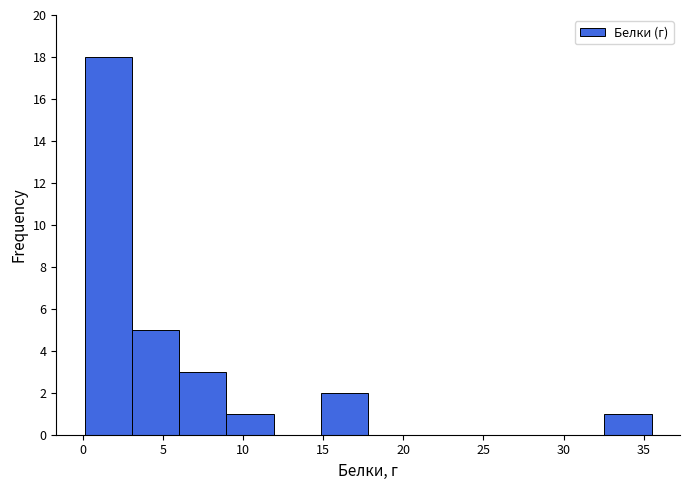

Reading left to right, list every bar in this chart as the range it spans on the x-axis followed by its height. Neither the bar edges nor the heights are printed on the chart, so give them approximately, as read against the axes.

0.10 to 3.05: 18
3.05 to 6.00: 5
6.00 to 8.95: 3
8.95 to 11.90: 1
11.90 to 14.85: 0
14.85 to 17.80: 2
17.80 to 20.75: 0
20.75 to 23.70: 0
23.70 to 26.65: 0
26.65 to 29.60: 0
29.60 to 32.55: 0
32.55 to 35.50: 1